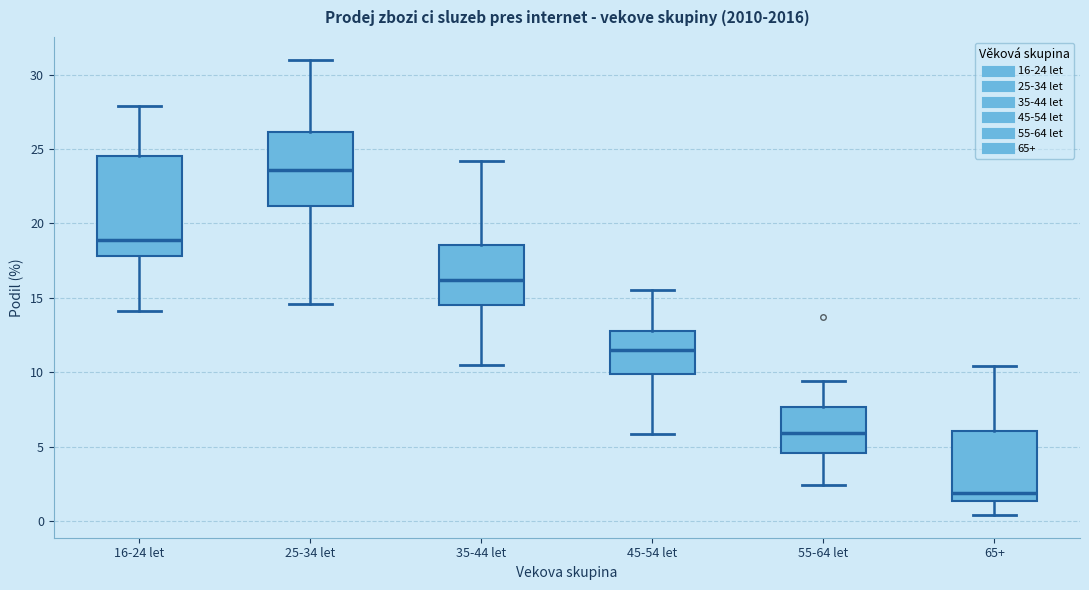

Comparing the boxes themselves (not the whiskers), which one is the tallest?

16-24 let